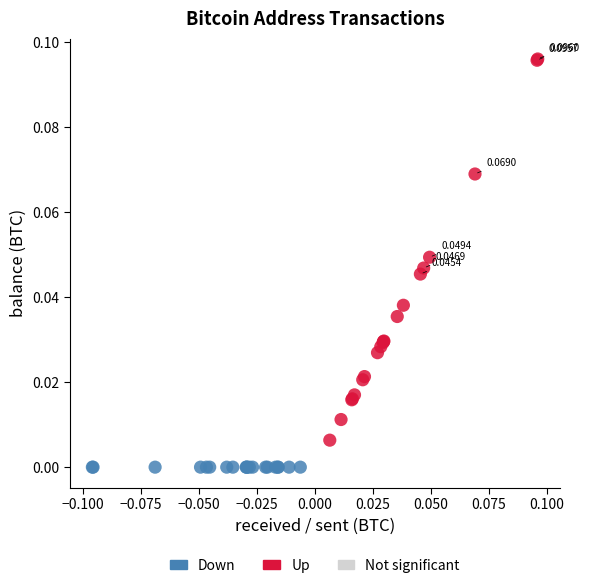

Which series contains the highest Y value?

Up